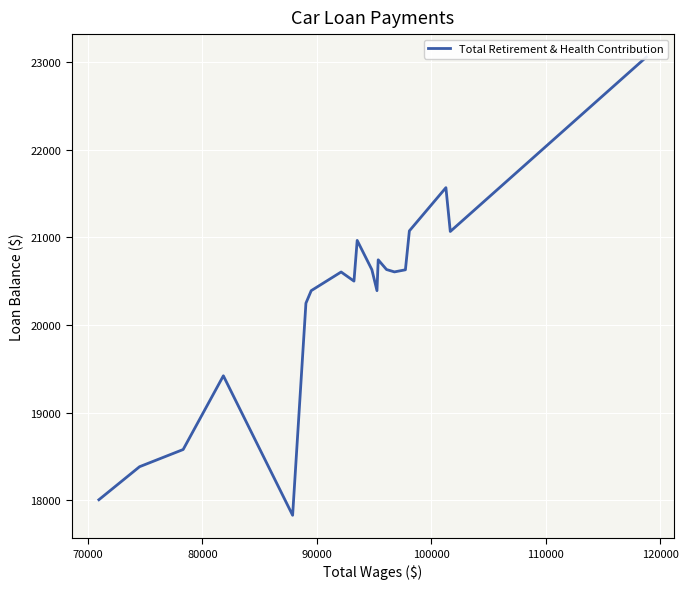

What is the average value?

20267